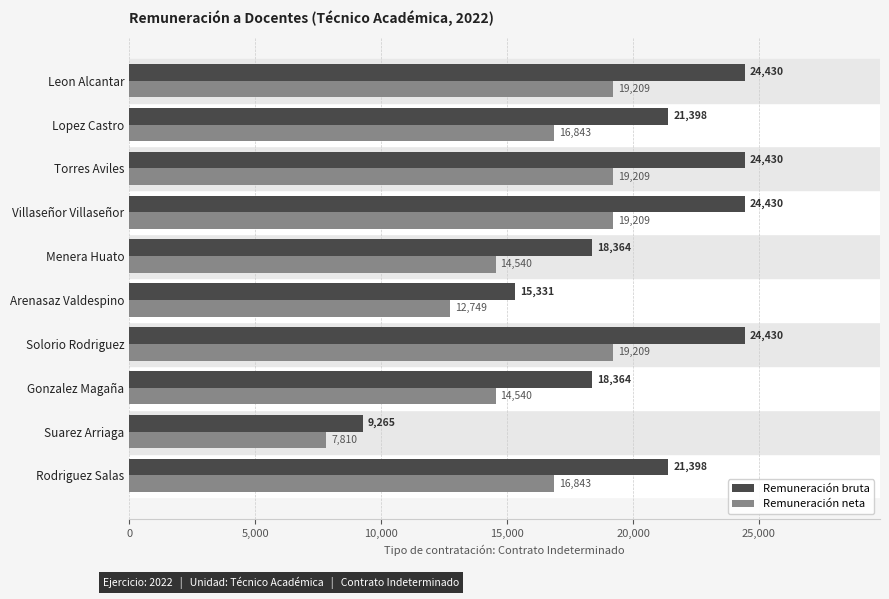

What is the total value across all series at Rodriguez Salas?

38241.0